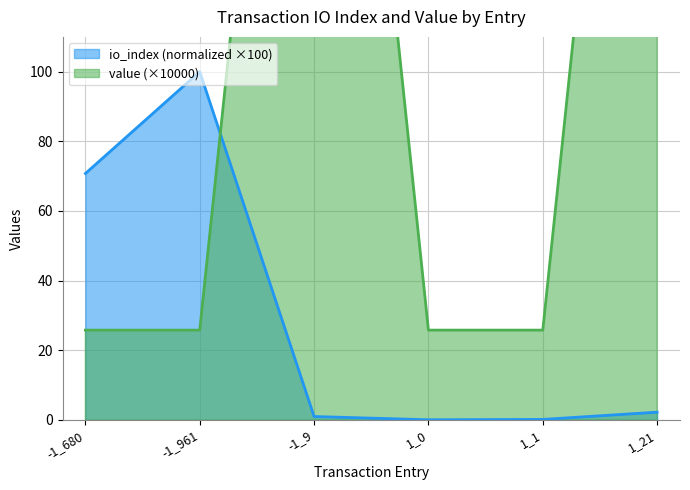

Which series has the largest range (max minus min)?

value